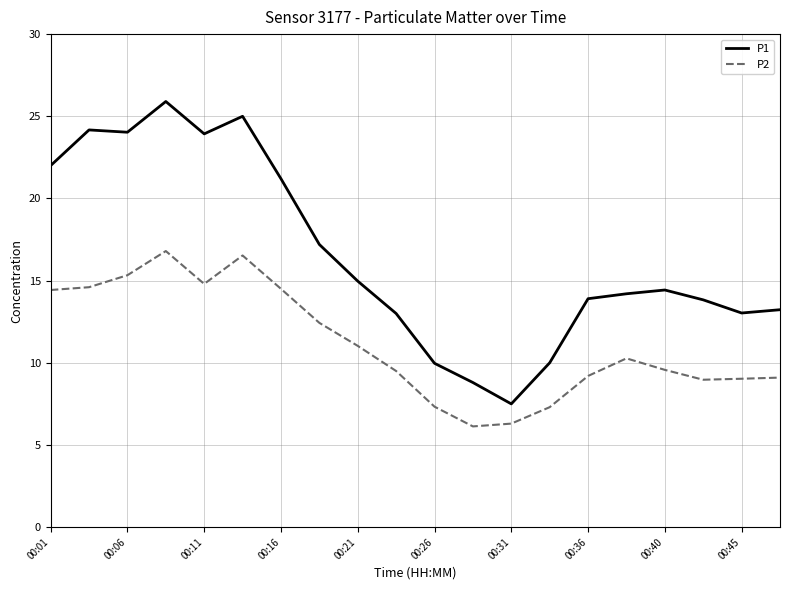

Rank the series by their average value, from lowest to highest.

P2, P1